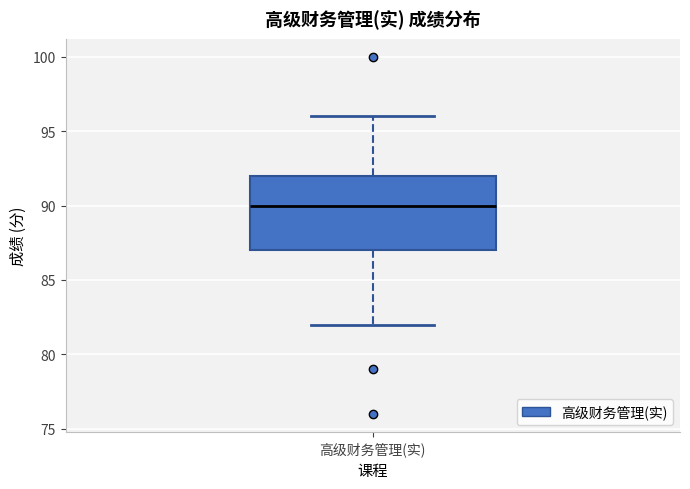

Transcribe this box plot: give where the median line is, the range the box spans, and where the two whiskers end, as read against the y-axis. The values are not printed on the chart, so give them approximately, as read against the axis.

median 90, box 87 to 92, whiskers 82 to 96